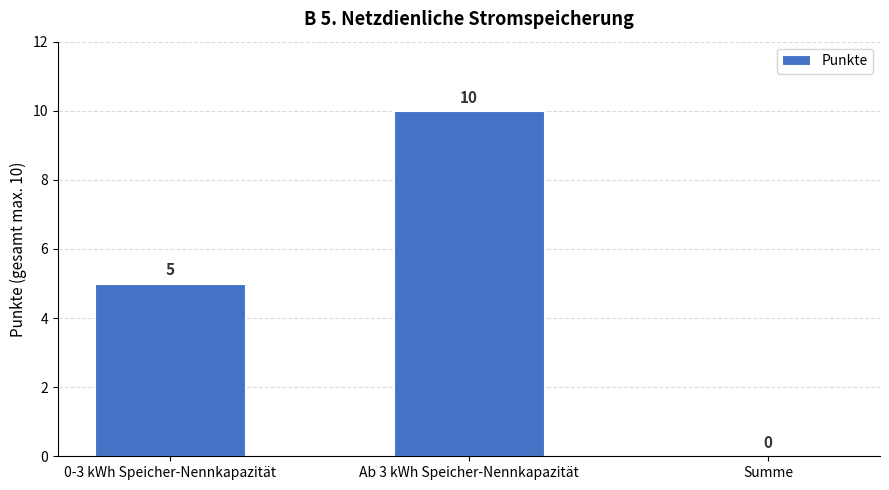

What is the maximum value shown in the chart?

10